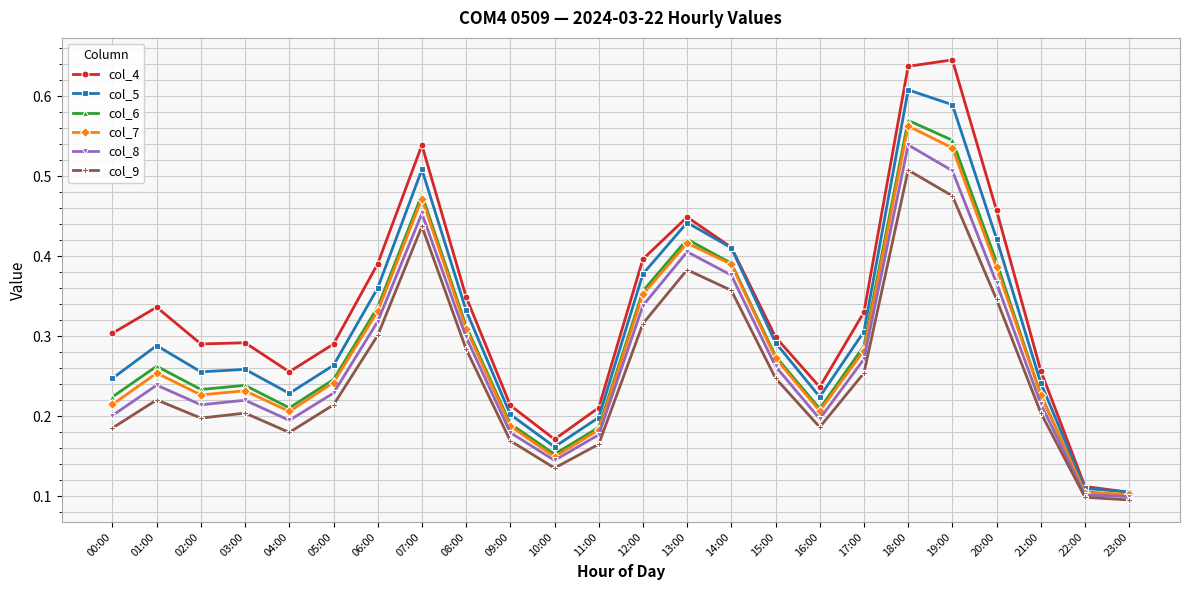

What are all the series names shown in the legend?

col_4, col_5, col_6, col_7, col_8, col_9